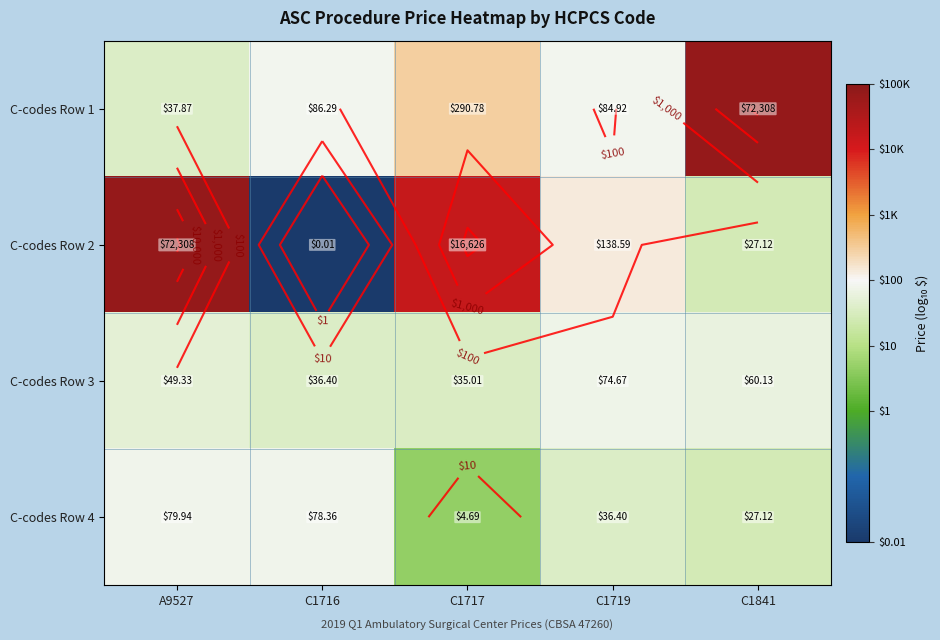

True or false: C-codes Row 1 has a value of 7.0 at C1841.

False